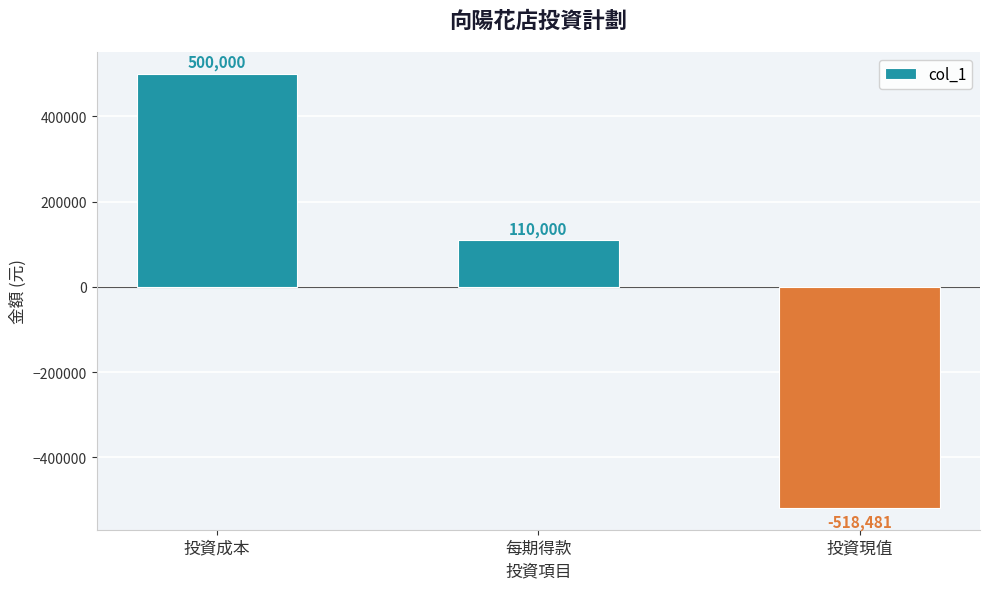

How many negative values are there?

1